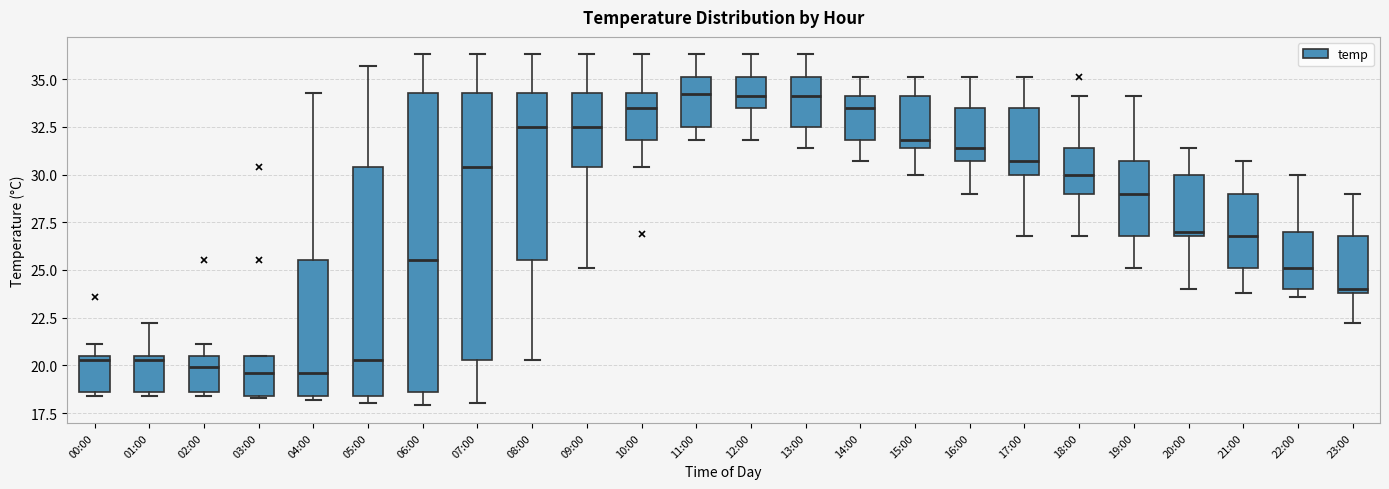

Which box is the tallest, from its lower edge to its upper edge?

06:00